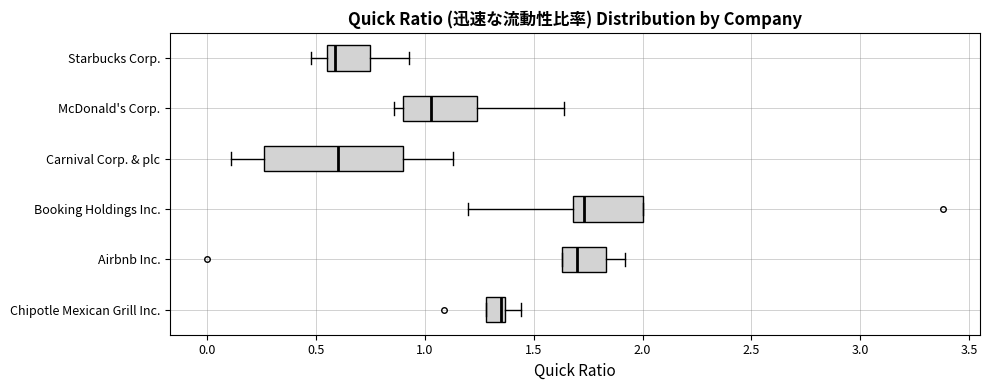

Which box is the widest, from its left edge to its right edge?

Carnival Corp. & plc